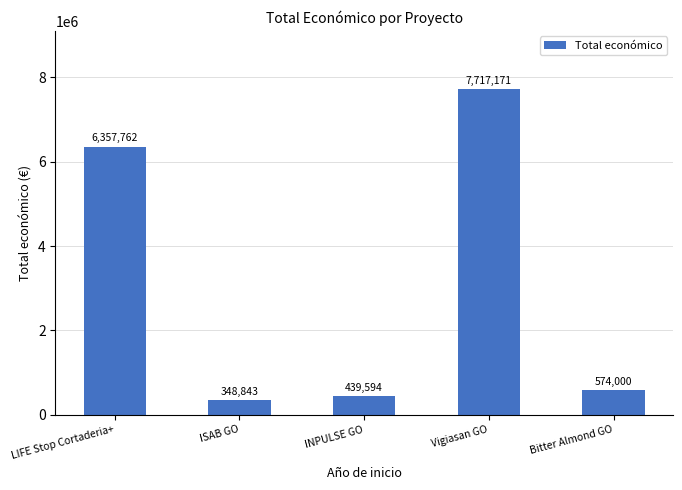

What is the label of the 4th bar from the left?

Vigiasan GO